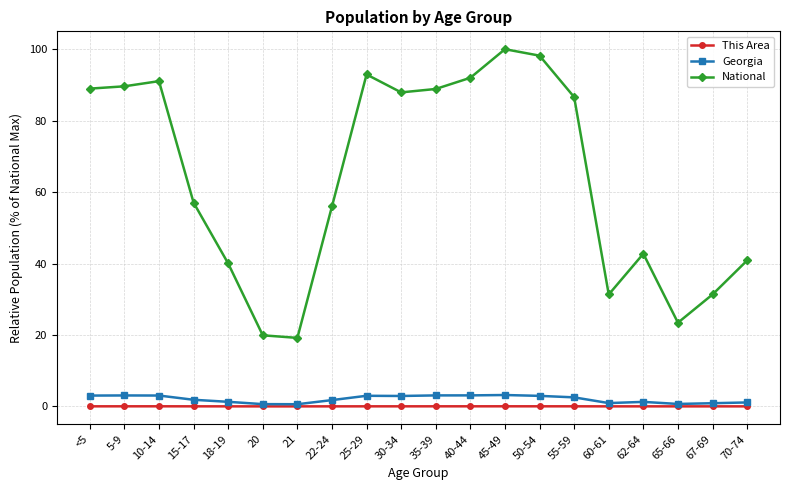

True or false: Georgia has a value of 0.9 at 67-69.

True